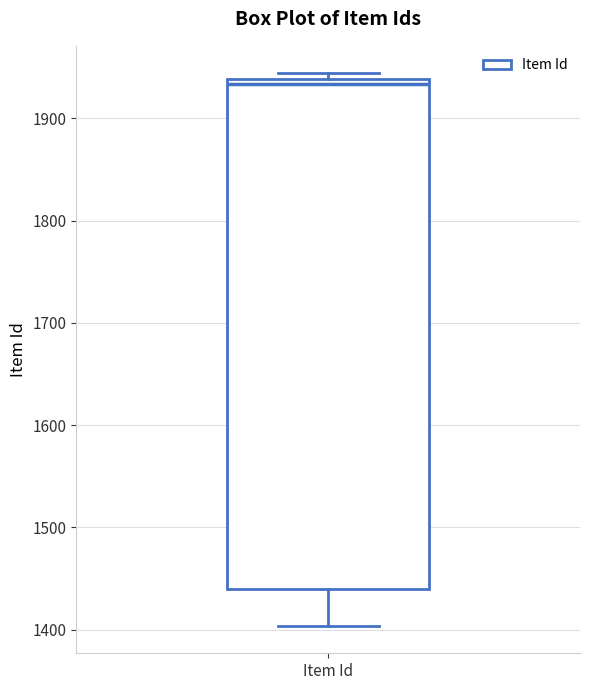

Transcribe this box plot: give where the median line is, the range the box spans, and where the two whiskers end, as read against the y-axis. The values are not printed on the chart, so give them approximately, as read against the axis.

median 1930, box 1440 to 1940, whiskers 1400 to 1940 (just above the box's upper edge)